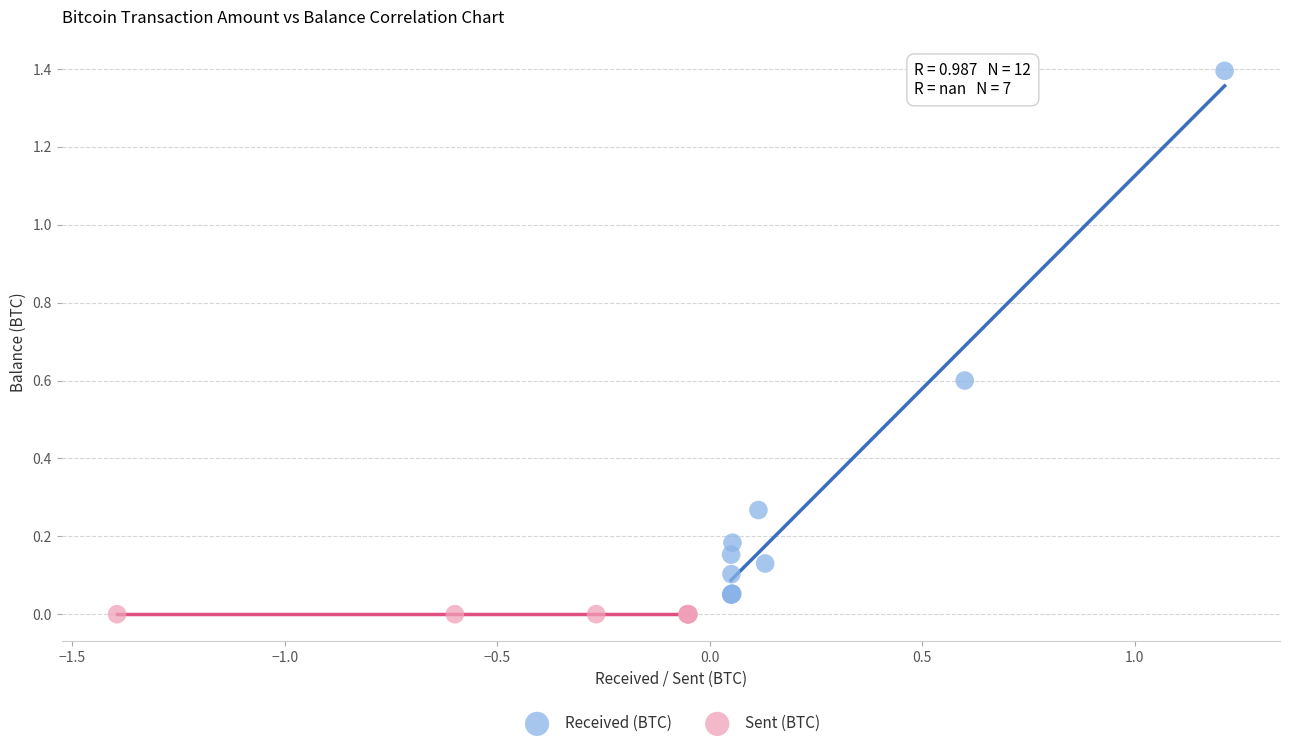

Which series reaches the maximum Y coordinate?

Received (BTC)